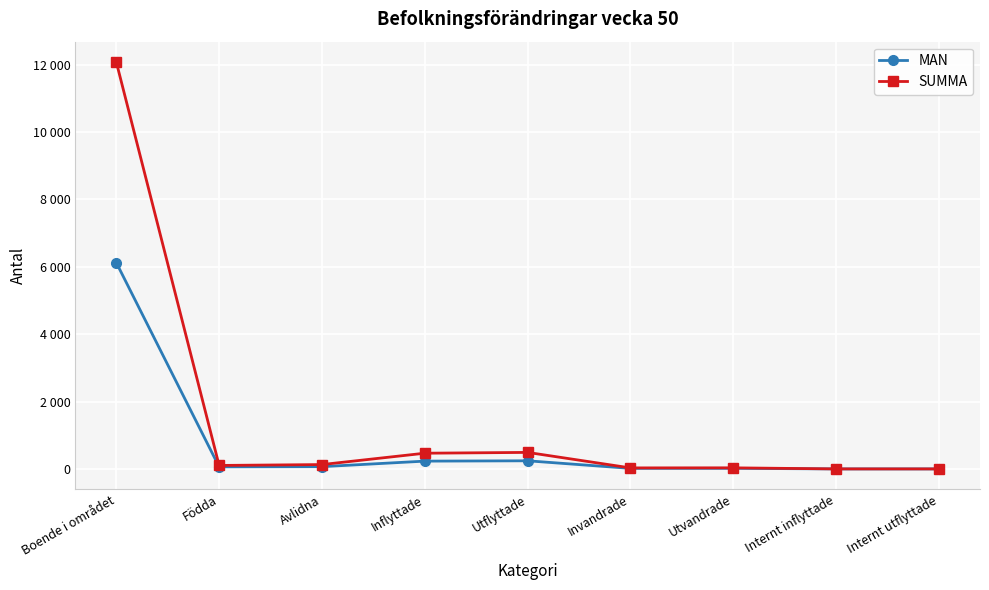

True or false: SUMMA and MAN intersect in this chart.

False